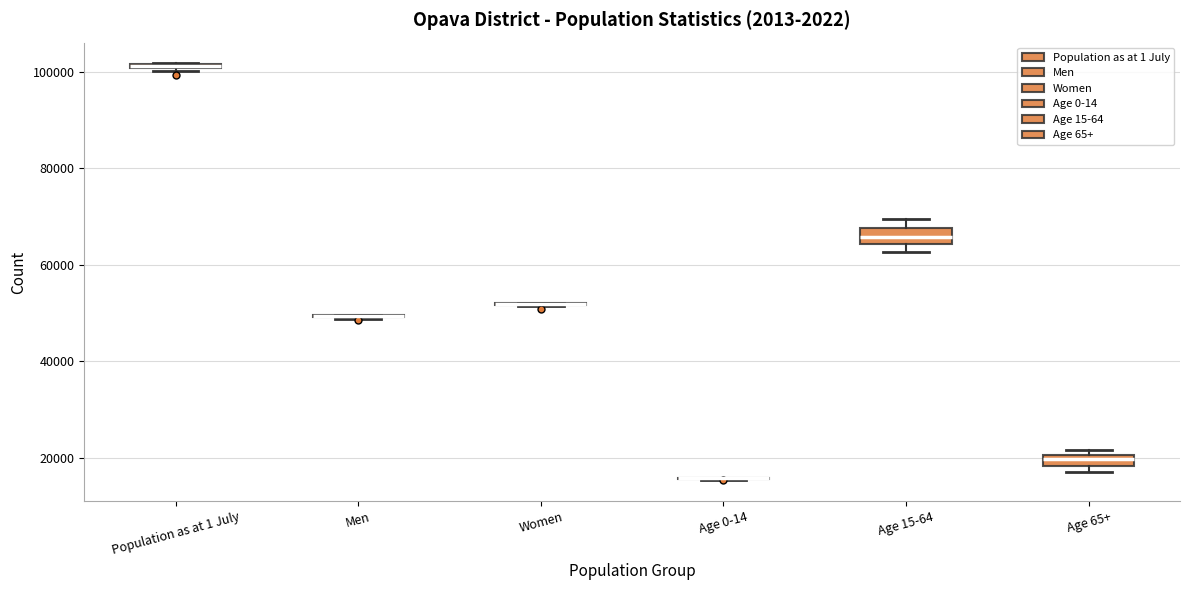

Where does the median line of the box for Age 15-64 sit on the y-axis? The values are not printed on the chart, so give them approximately, as read against the axis.

66000